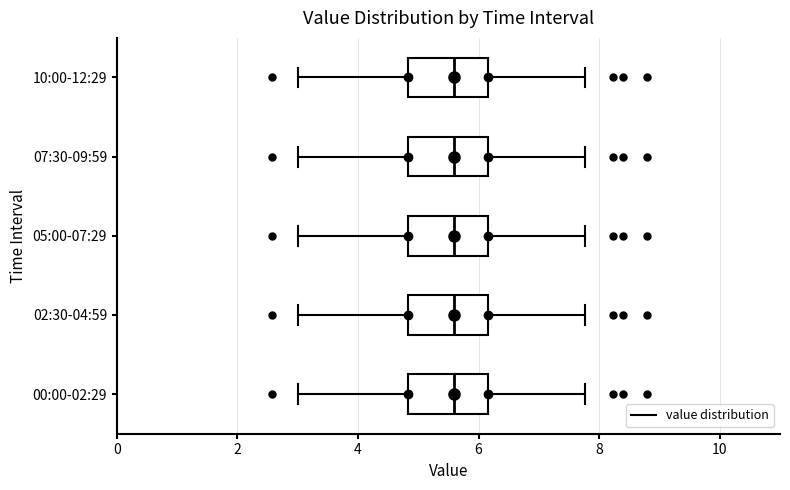

Reading bottom to top, read every box against the x-axis: the position of its median line, the range the box covers, and the ends of its whiskers. The values are not printed on the chart, so give them approximately, as read against the axis.

00:00-02:29: median 5.6, box 4.8 to 6.2, whiskers 3.0 to 7.8
02:30-04:59: median 5.6, box 4.8 to 6.2, whiskers 3.0 to 7.8
05:00-07:29: median 5.6, box 4.8 to 6.2, whiskers 3.0 to 7.8
07:30-09:59: median 5.6, box 4.8 to 6.2, whiskers 3.0 to 7.8
10:00-12:29: median 5.6, box 4.8 to 6.2, whiskers 3.0 to 7.8